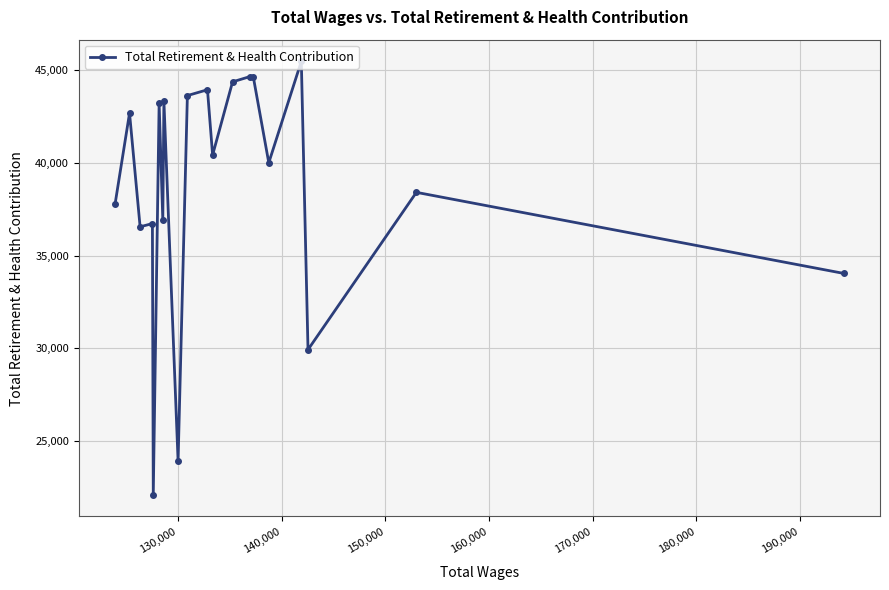

What is the maximum value shown in the chart?

45473